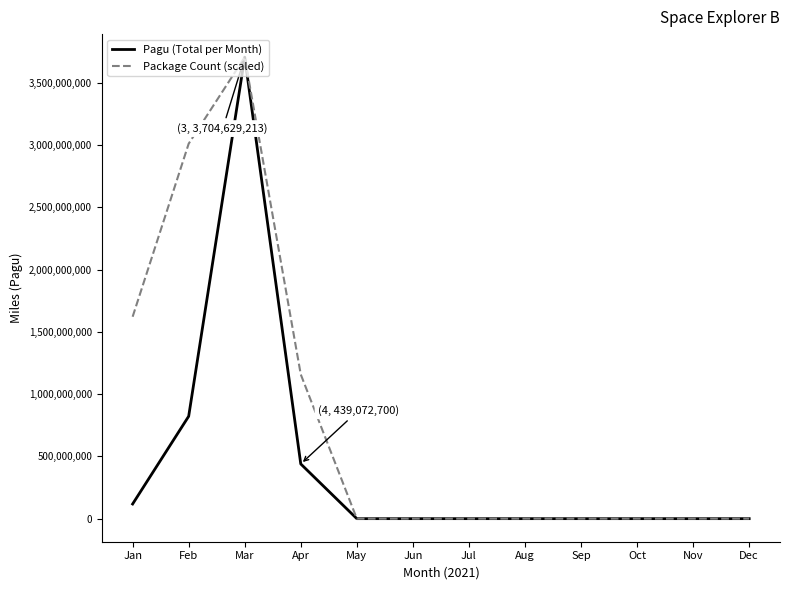

What is the difference between the maximum and minimum values in the Package Count (scaled) series?

3704629213.0